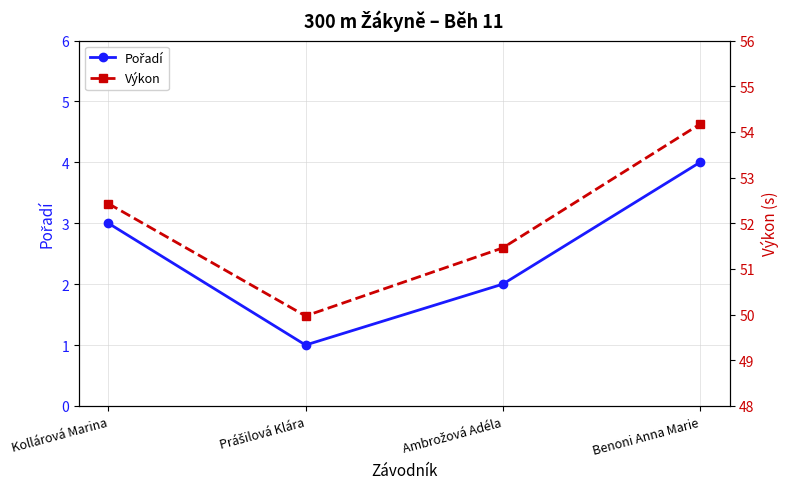

Reading left to right, extract all data points from this chart.

Pořadí: 3.0	1.0	2.0	4.0
Výkon: 52.4	50.0	51.5	54.2